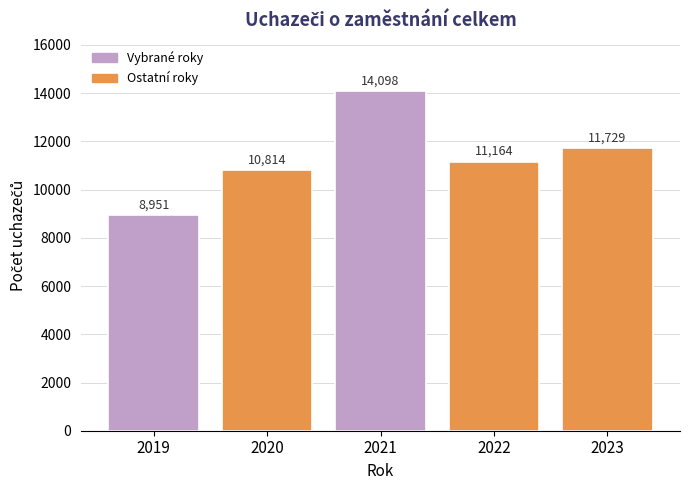

Reading left to right, list all the values displayed in this chart.

2019=8951	2020=10814	2021=14098	2022=11164	2023=11729